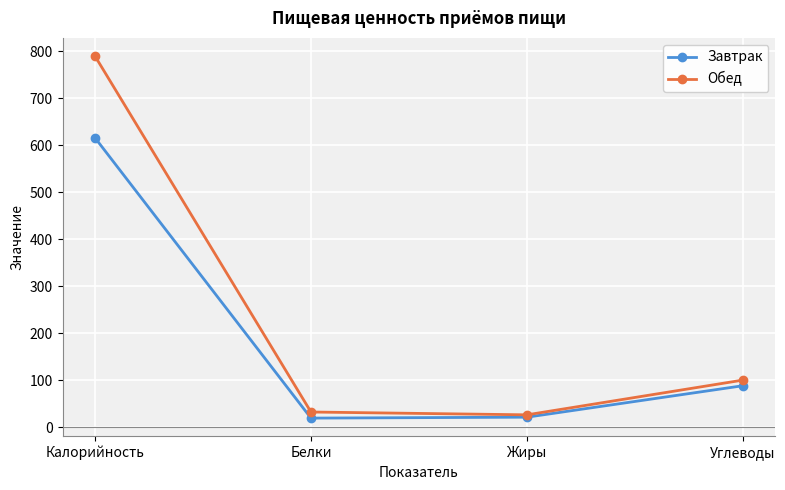

What are all the series names shown in the legend?

Завтрак, Обед